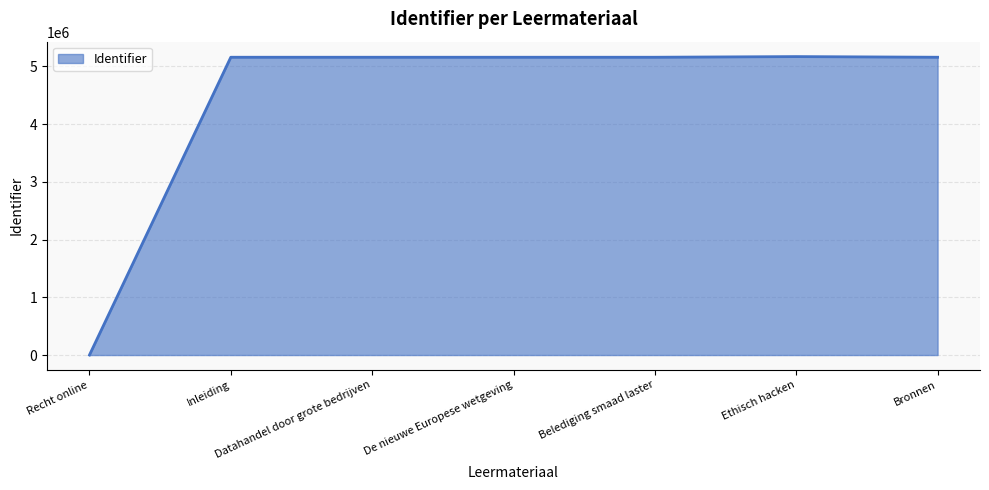

True or false: the data has more than 0 interior local peaks.

True